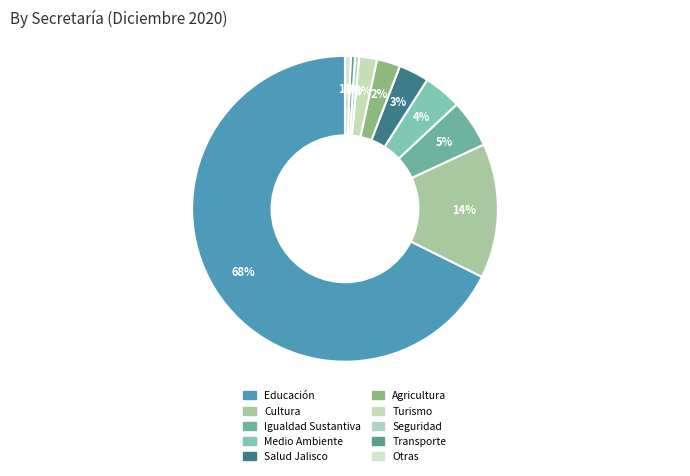

What percentage is the Educación slice, to the nearest percent?

68%